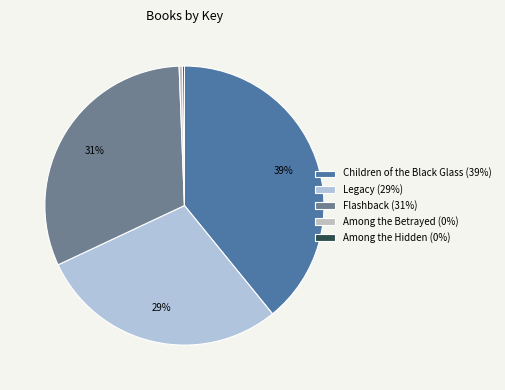

True or false: Flashback accounts for 31% of the total.

True